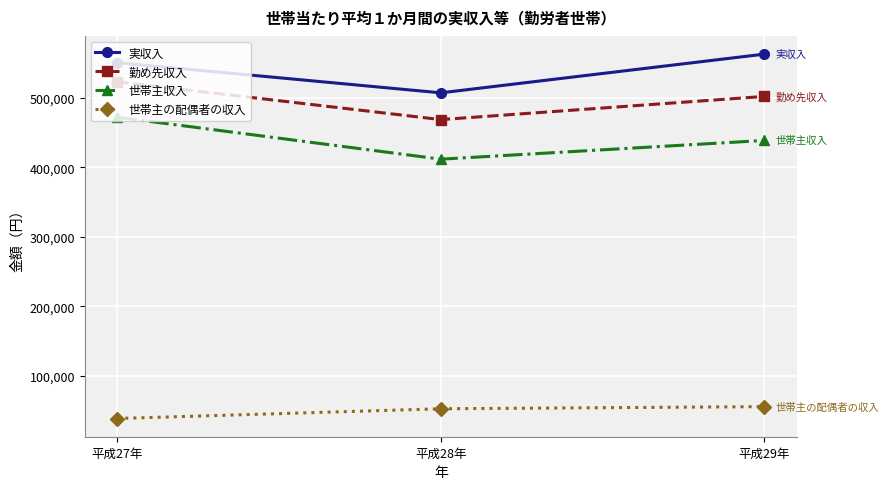

At which category is the sum across all series the highest?

平成27年